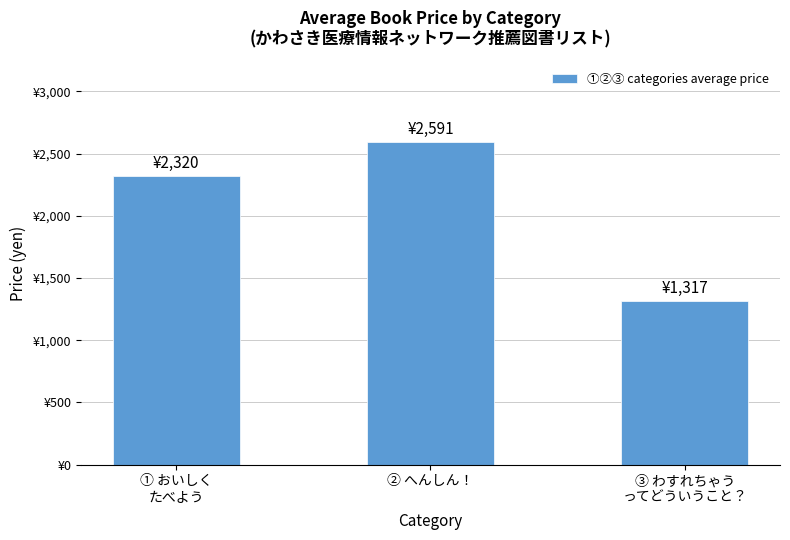

Are the bars horizontal?

No